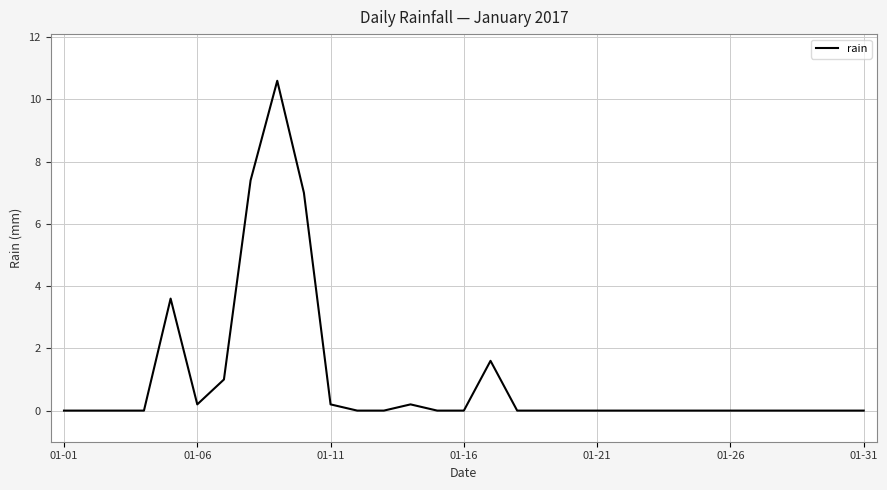

What is the maximum value shown in the chart?

10.6